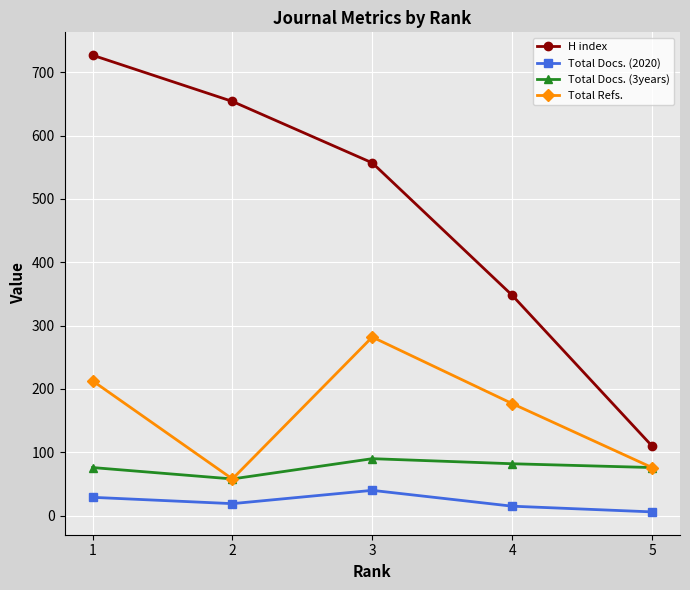

What is the sum of the H index values at 5 and 1?

837